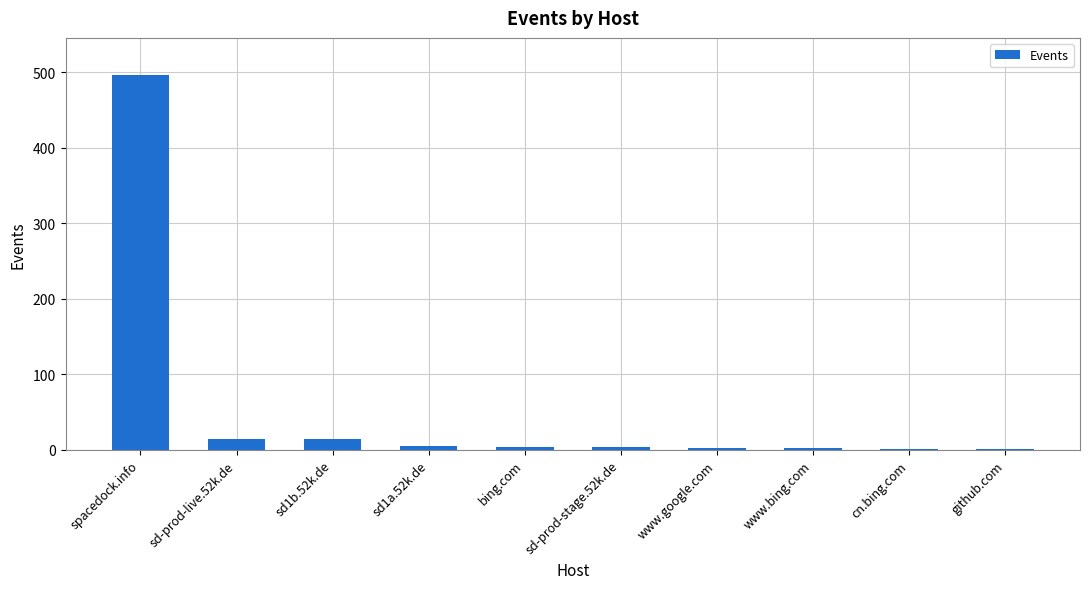

What is the sum of all values?

545